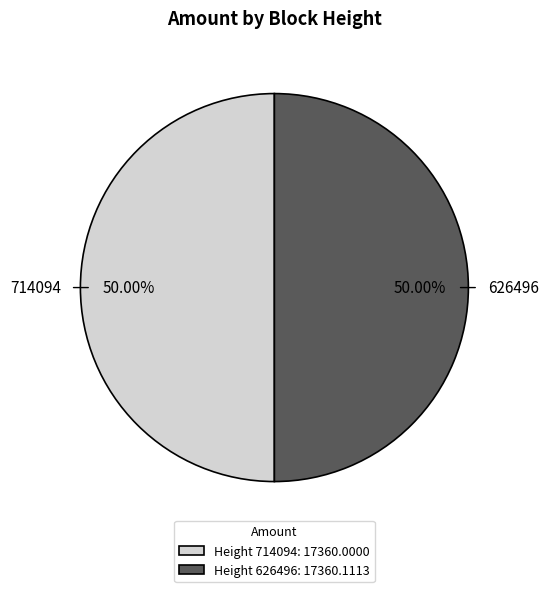

How many segments does this pie chart have?

2